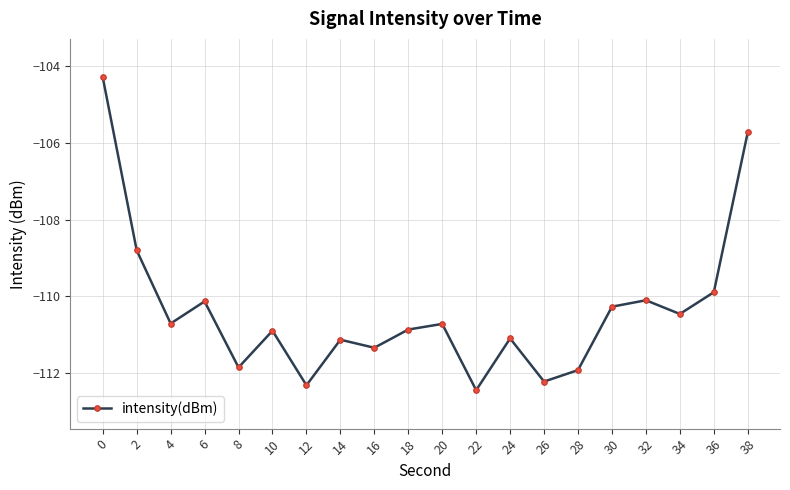

What is the value of the 17th point from the left?

-110.1